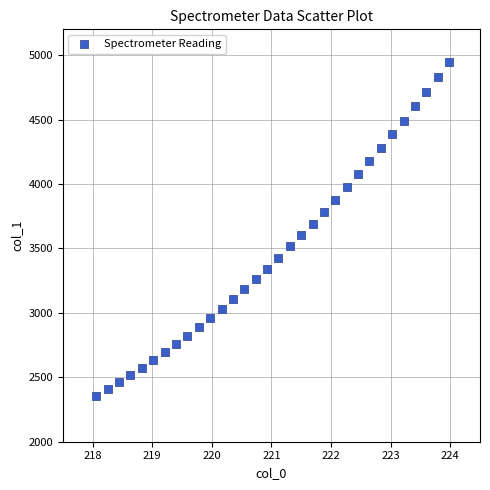

What is the range of Y values (max minus min)?

2588.3